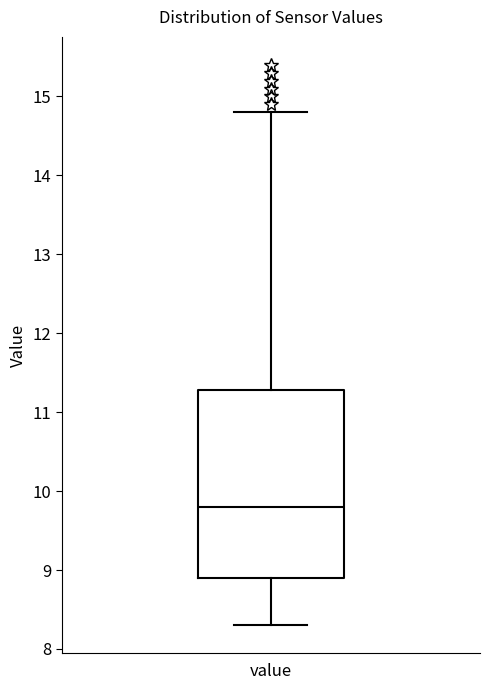

Where does the lower whisker of the box for value end on the y-axis? The values are not printed on the chart, so give them approximately, as read against the axis.

8.3